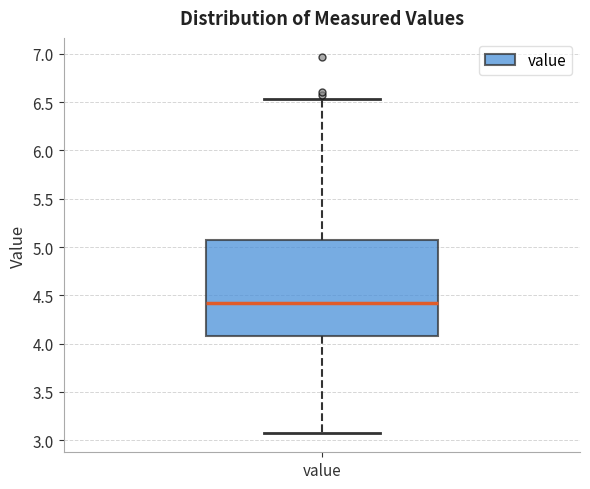

Read this box plot against the y-axis: the position of the median line, the range covered by the box, and the ends of both whiskers. The values are not printed on the chart, so give them approximately, as read against the axis.

median 4.40, box 4.10 to 5.05, whiskers 3.05 to 6.55